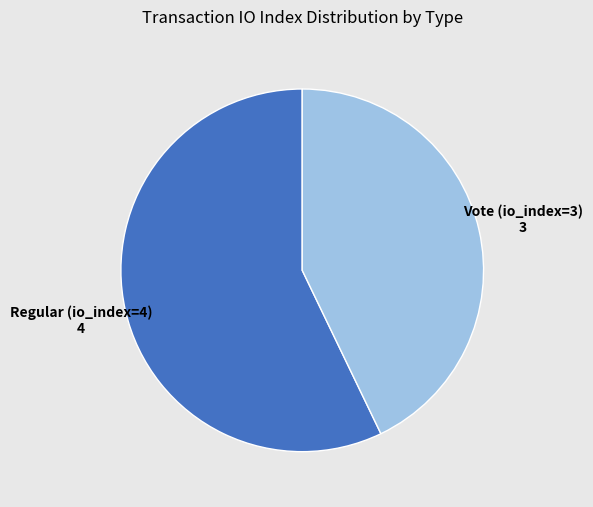

Does any single category account for the majority?

Yes